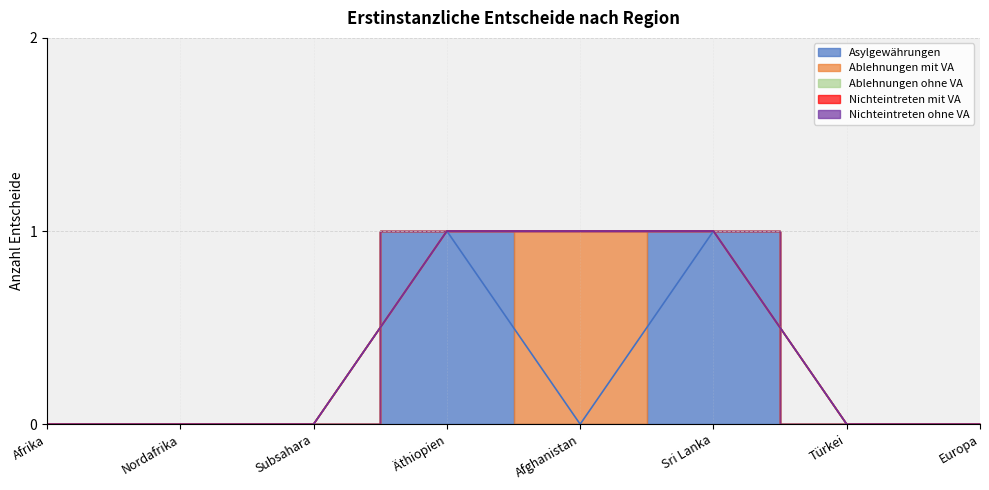

Reading right to left, extract all data points from this chart.

Asylgewährungen: 0	0	1	0	1	0	0	0
Ablehnungen mit VA: 0	0	0	1	0	0	0	0
Ablehnungen ohne VA: 0	0	0	0	0	0	0	0
Nichteintreten mit VA: 0	0	0	0	0	0	0	0
Nichteintreten ohne VA: 0	0	0	0	0	0	0	0